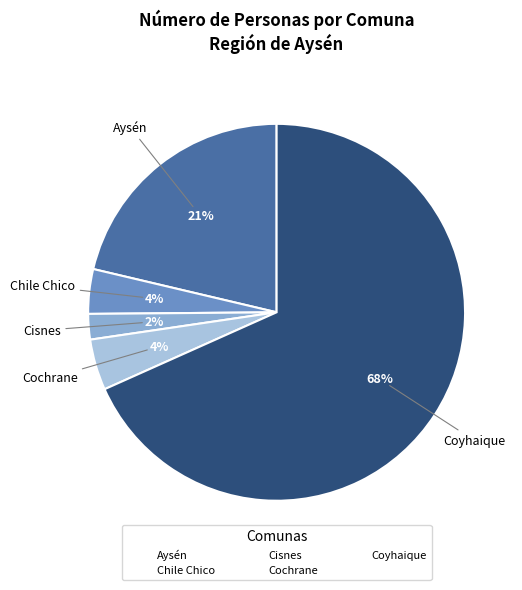

Which slice is the smallest?

Cisnes